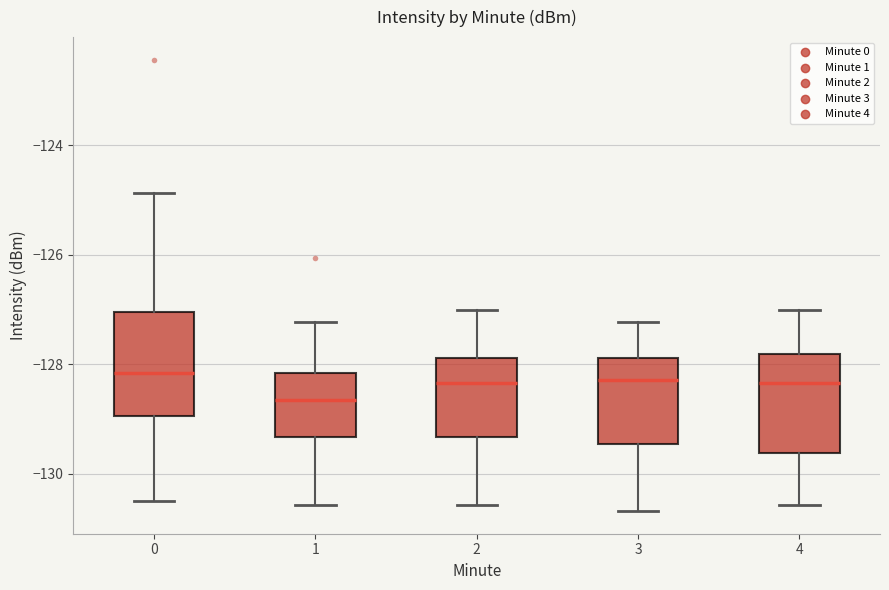

Where does the lower whisker of the box at x = 2 end on the y-axis? The values are not printed on the chart, so give them approximately, as read against the axis.

-130.6